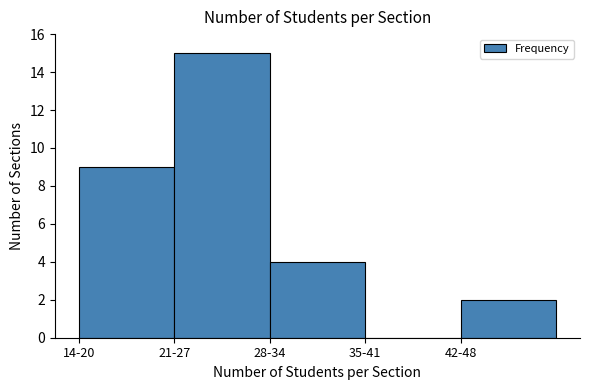

Reading right to left, what are all the values shown in this chart?

42-48=2	35-41=0	28-34=4	21-27=15	14-20=9